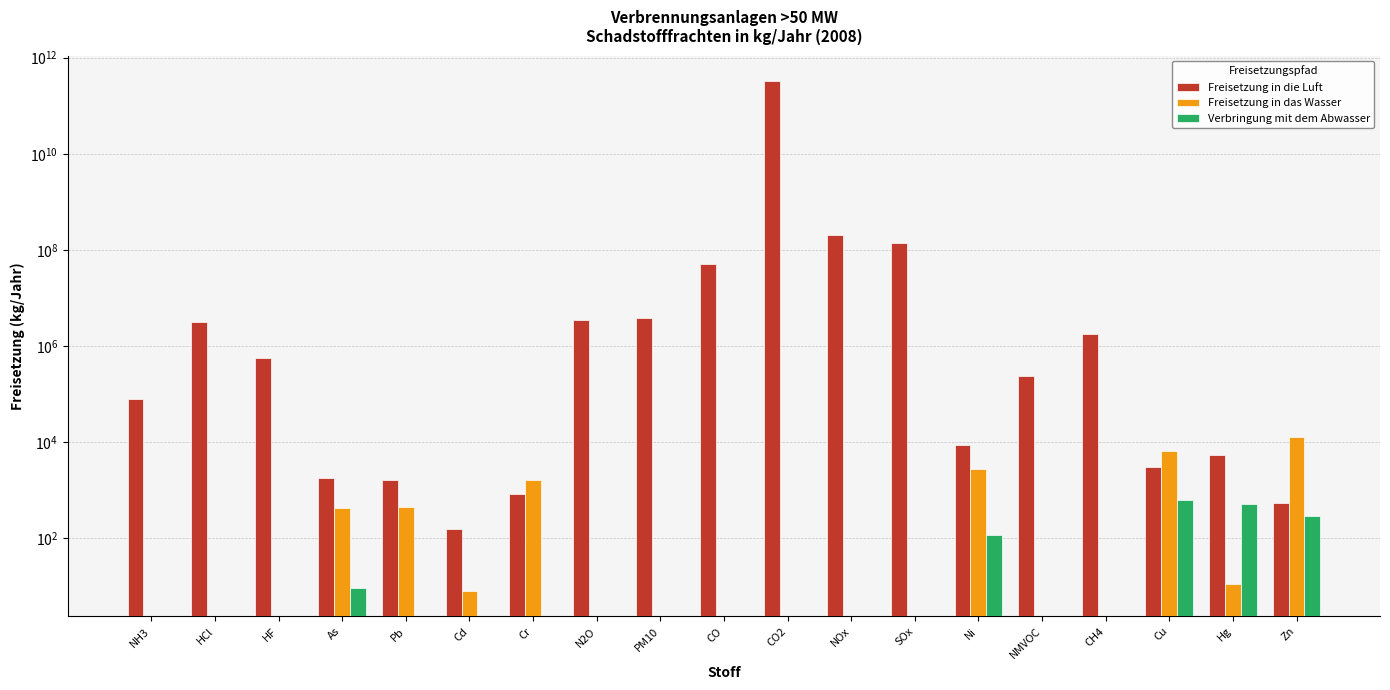

Does the chart contain stacked bars?

No